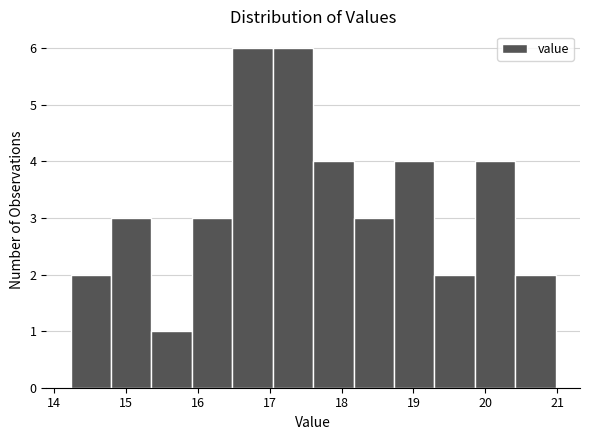

Reading left to right, transcribe this chart: for each bar, give the range it covers on the x-axis and its height. Neither the bar edges nor the heights are printed on the chart, so give them approximately, as read against the axes.

14.2 to 14.8: 2
14.8 to 15.4: 3
15.4 to 15.9: 1
15.9 to 16.5: 3
16.5 to 17.0: 6
17.0 to 17.6: 6
17.6 to 18.2: 4
18.2 to 18.7: 3
18.7 to 19.3: 4
19.3 to 19.9: 2
19.9 to 20.4: 4
20.4 to 21.0: 2